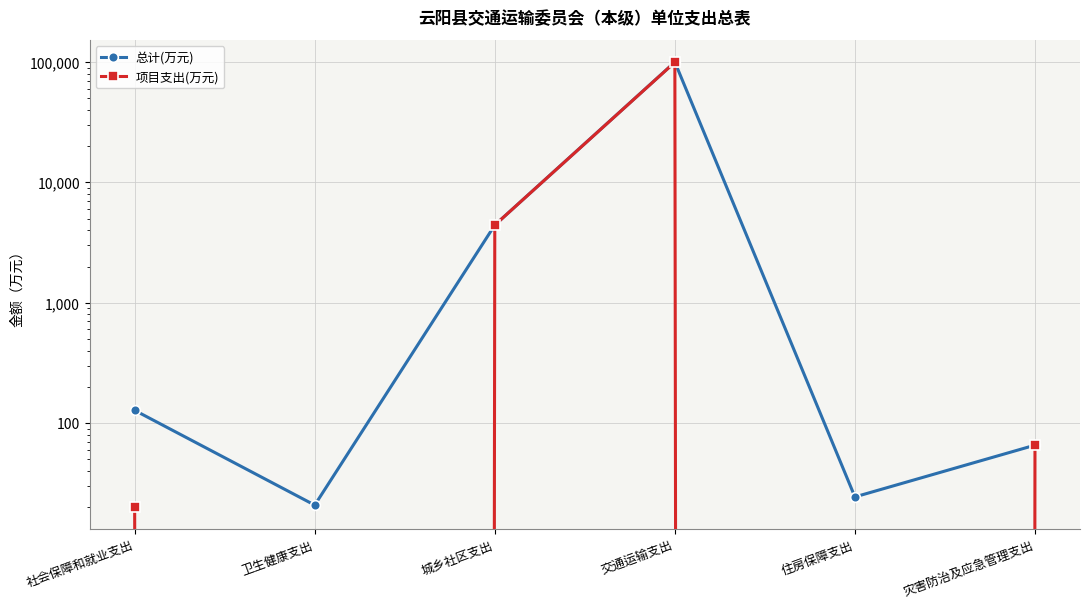

At which category is the sum across all series the highest?

交通运输支出